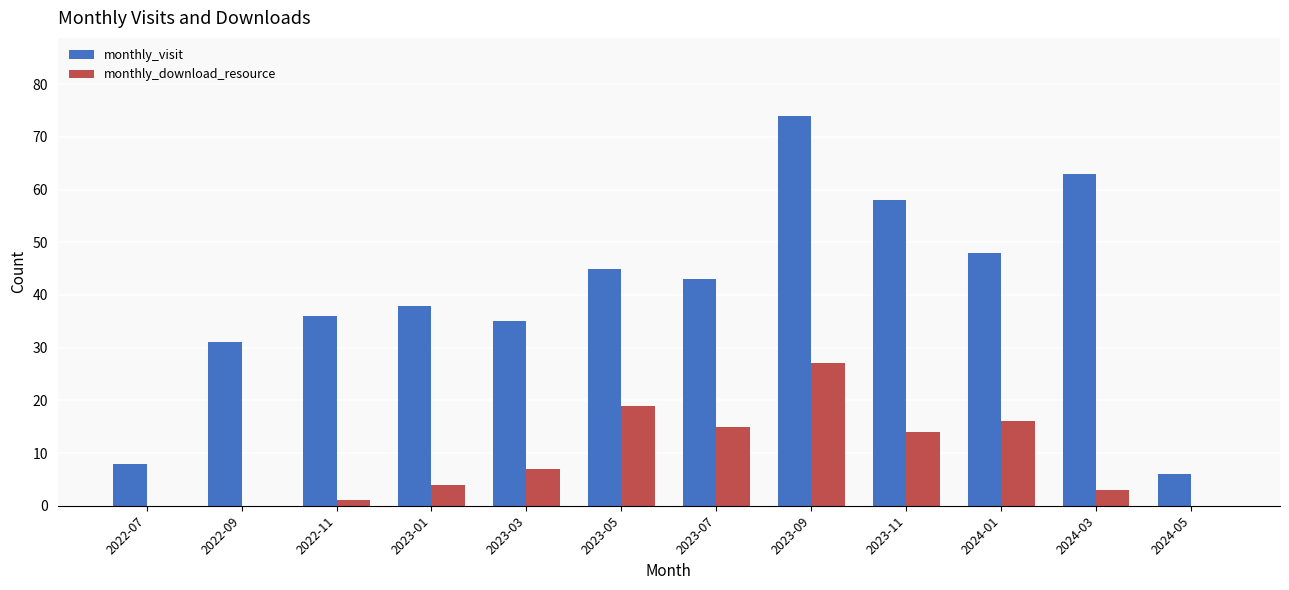

The value of monthly_download_resource at 2022-07 is 0. True or false?

True